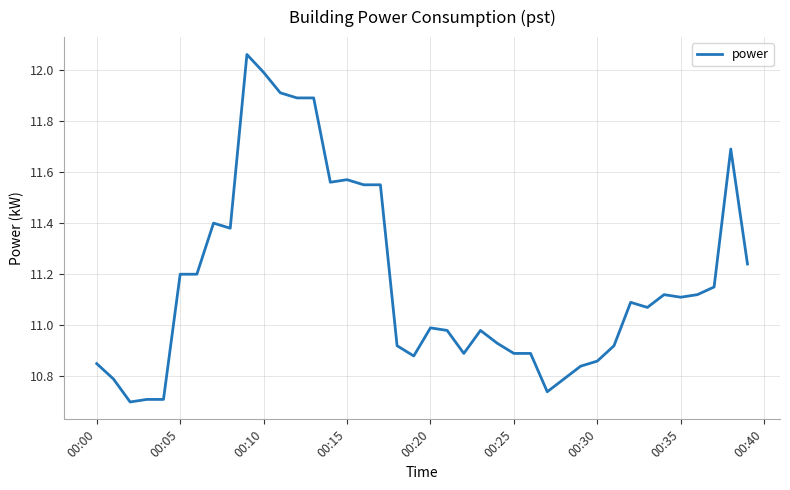

True or false: there are more than 1 points higher than both neighbors.

True